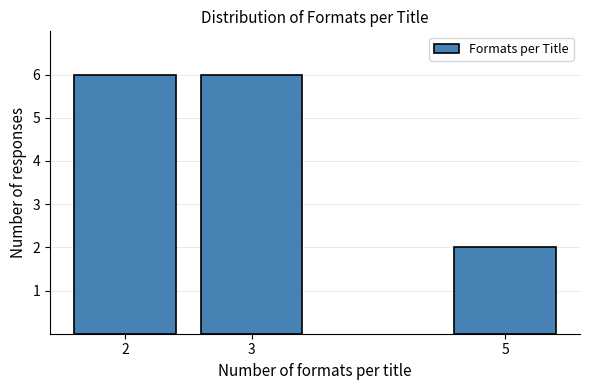

Reading left to right, transcribe all the data shown in this chart.

2=6	3=6	5=2